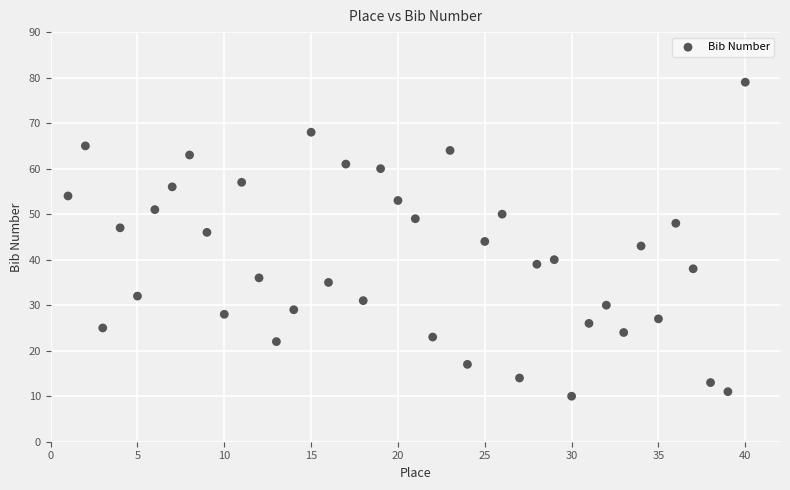

What is the range of Y values (max minus min)?

69